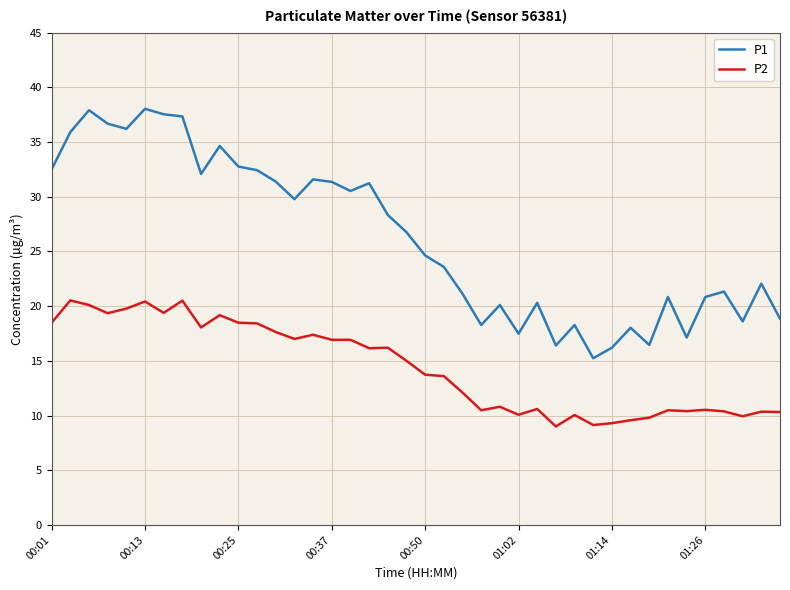

Which series has the largest range (max minus min)?

P1